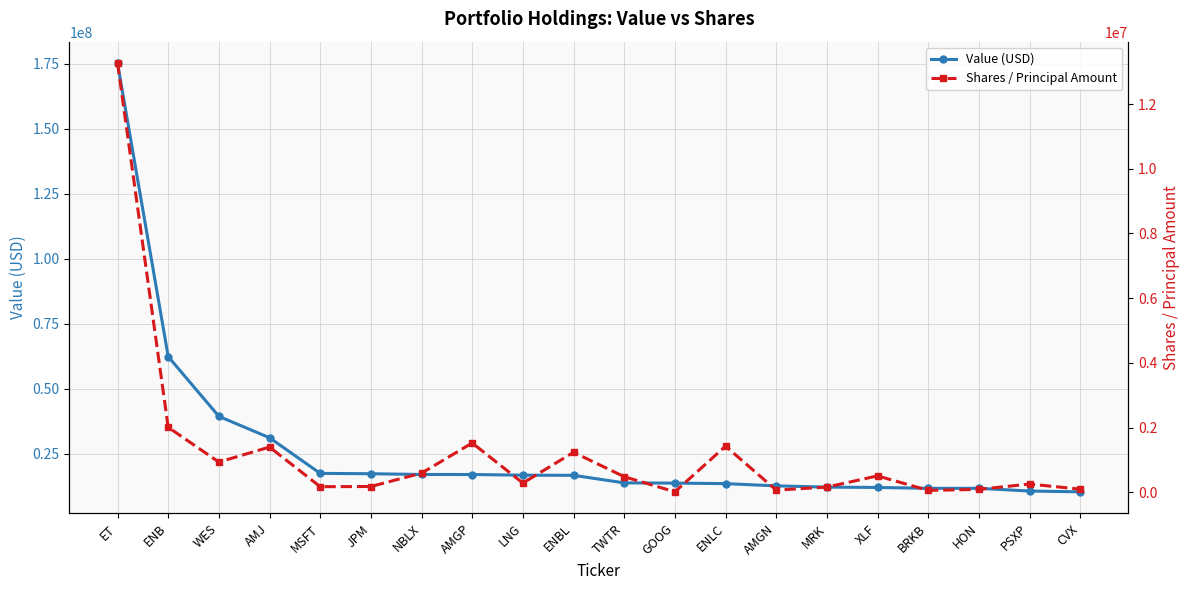

What is the label of the 3rd point from the right?

HON